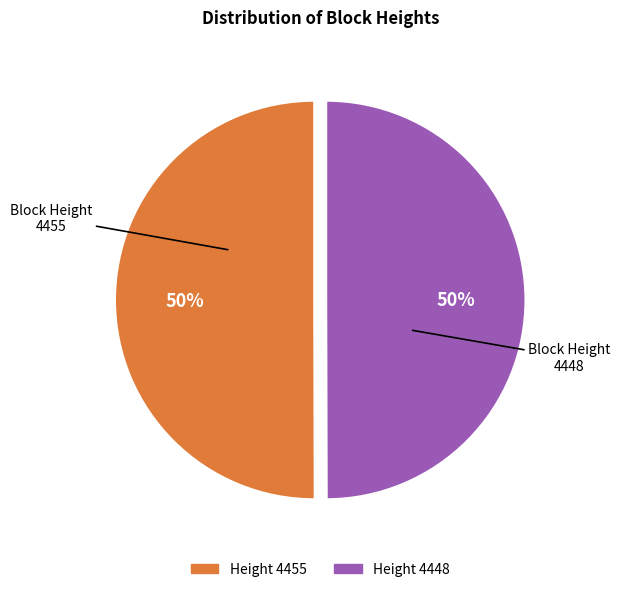

Do 4448 and 4455 together represent more than half of the pie?

Yes